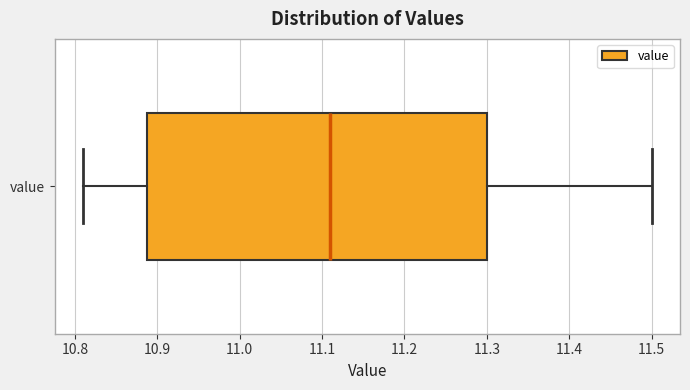

Where does the median line of the box for value sit on the x-axis? The values are not printed on the chart, so give them approximately, as read against the axis.

11.11